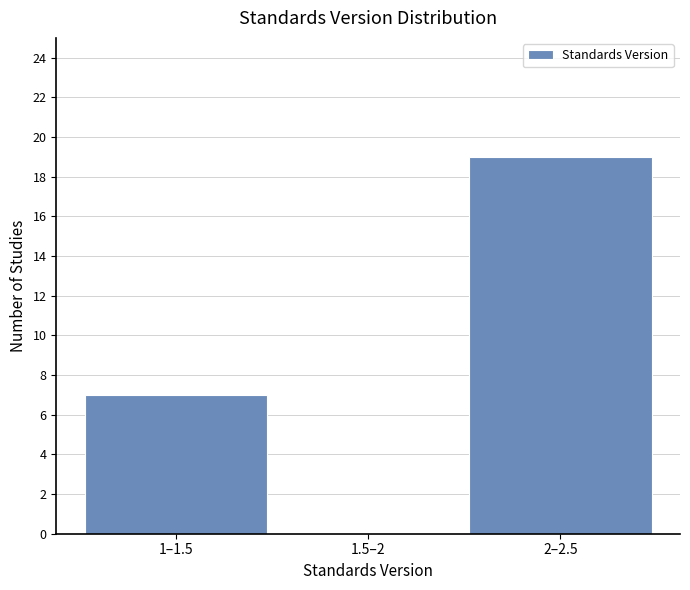

Reading left to right, list all the values displayed in this chart.

1–1.5=7	1.5–2=0	2–2.5=19